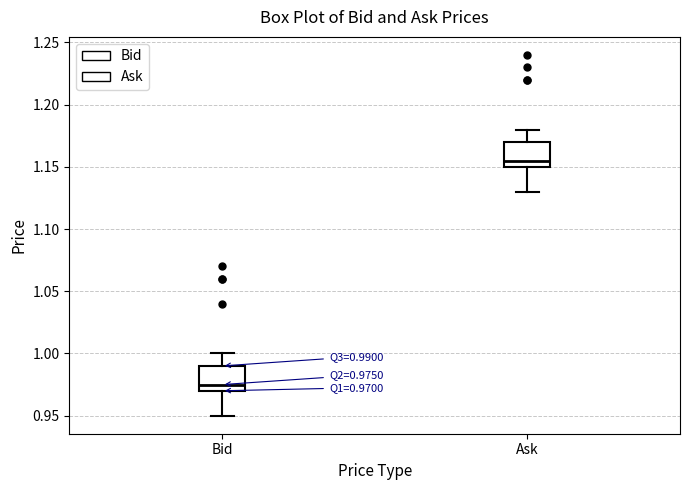

Which box's median line is the lowest?

Bid